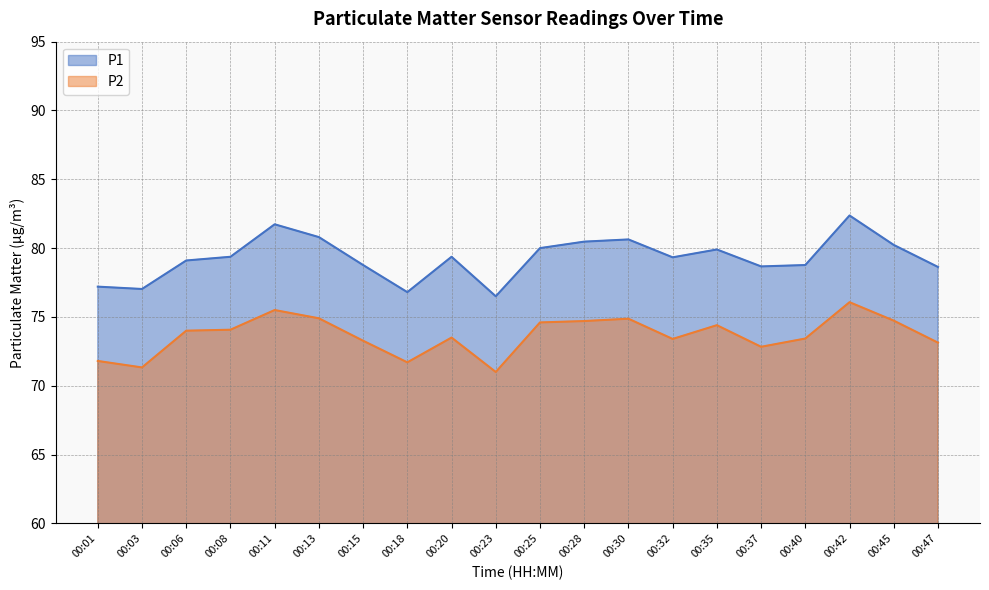

What is the value of the P2 point at the 6th from the left?

74.9